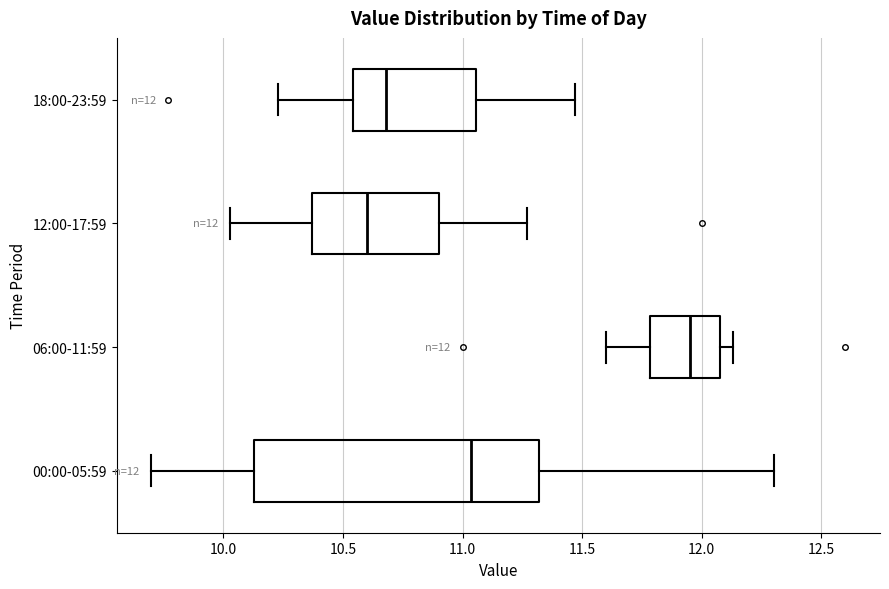

Which box is the widest, from its left edge to its right edge?

00:00-05:59